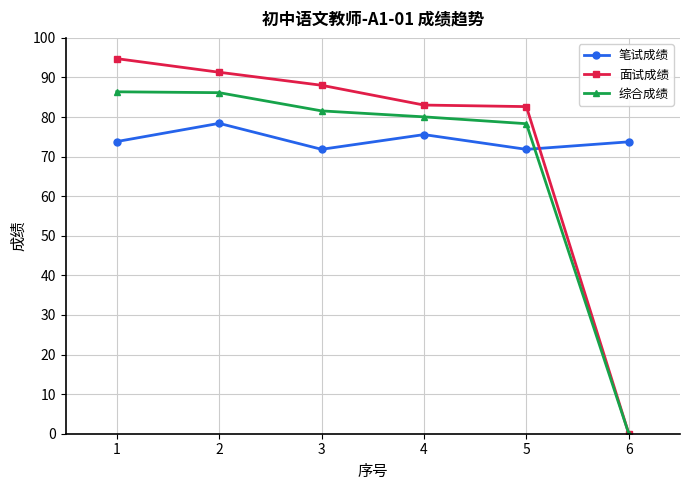

Which series has the widest spread of values?

面试成绩